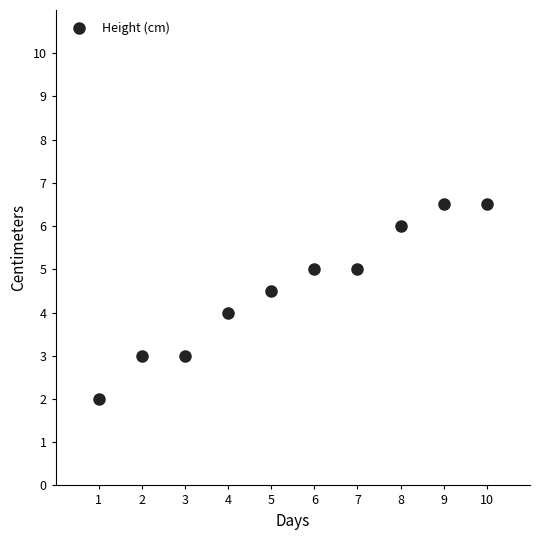

What is the range of Y values (max minus min)?

4.5